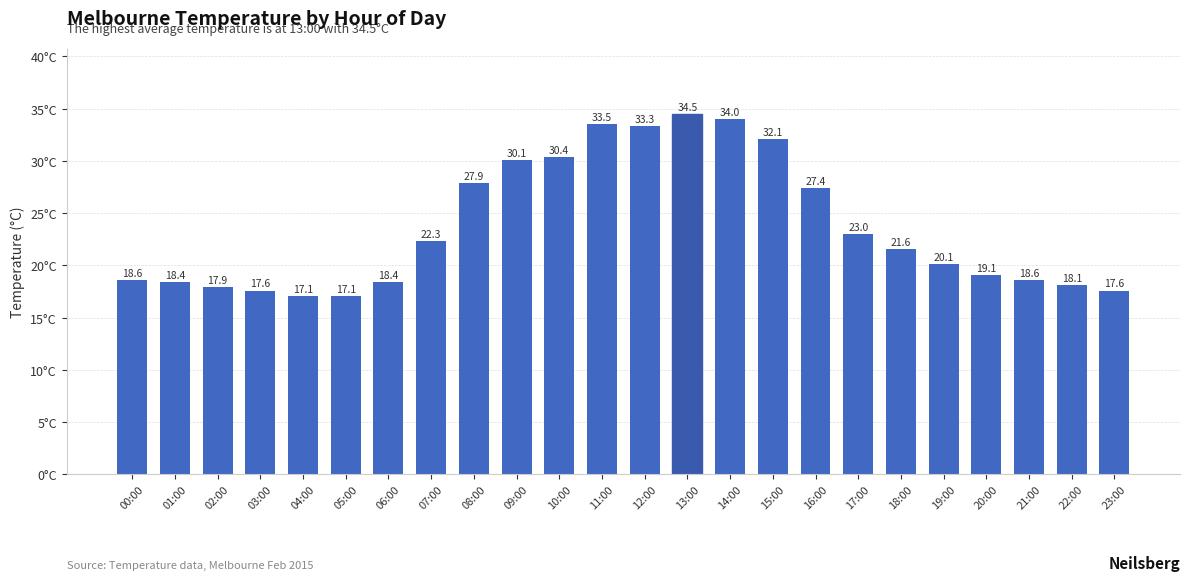

The value at 10:00 is 30.4. True or false?

True